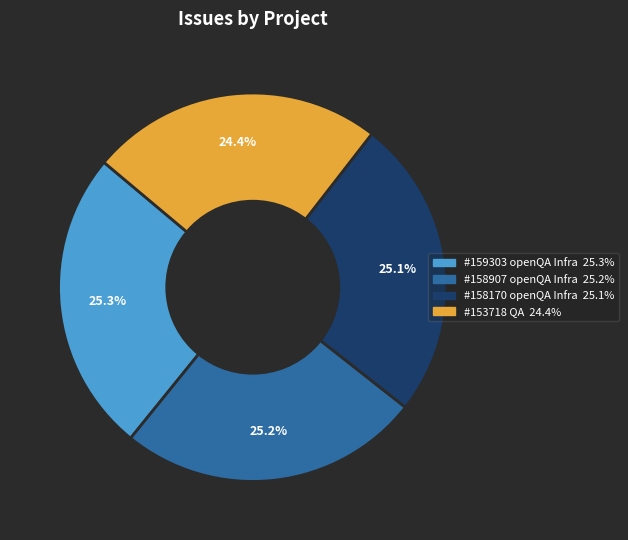

How many slices are in this pie chart?

4